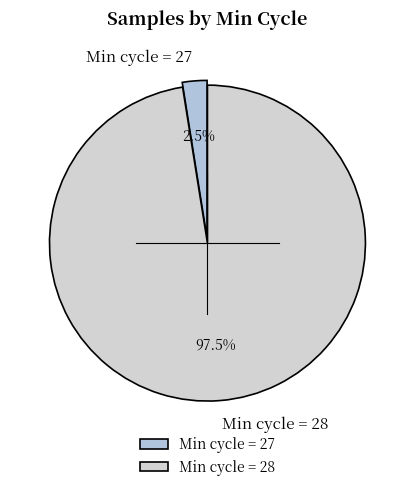

Which has a higher value, Min cycle = 28 or Min cycle = 27?

Min cycle = 28